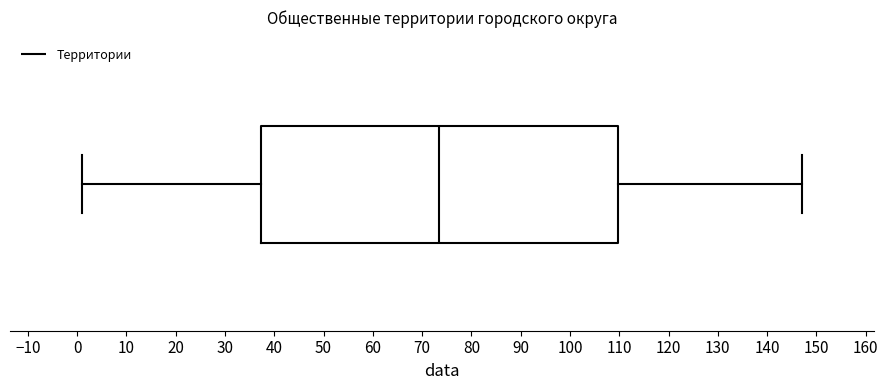

Transcribe this box plot: give where the median line is, the range the box spans, and where the two whiskers end, as read against the x-axis. The values are not printed on the chart, so give them approximately, as read against the axis.

median 74, box 37 to 110, whiskers 1 to 147